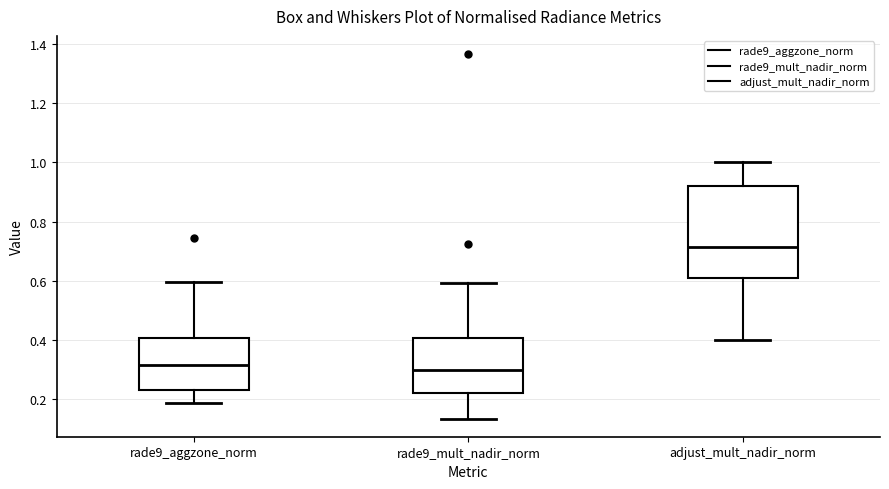

Where does the median line of the box for rade9_aggzone_norm sit on the y-axis? The values are not printed on the chart, so give them approximately, as read against the axis.

0.32